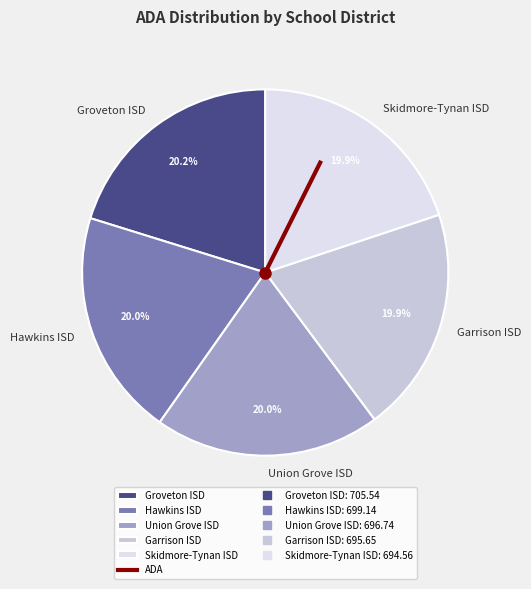

Is Groveton ISD the majority of the pie?

No